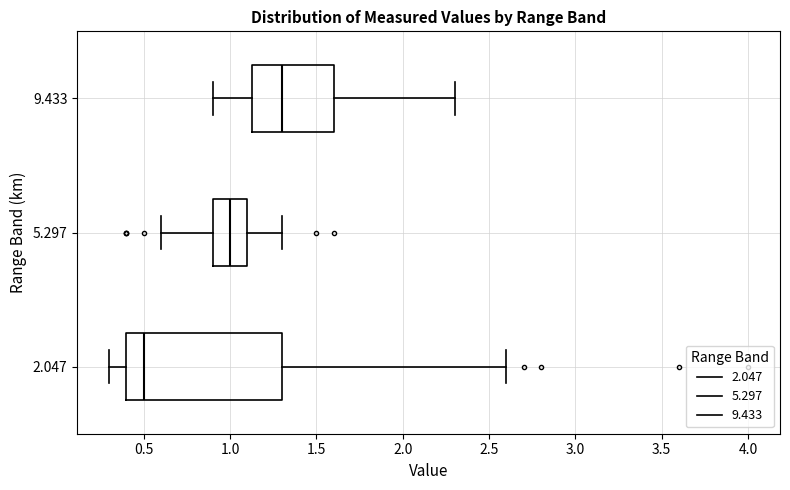

Reading bottom to top, read every box against the x-axis: the position of its median line, the range the box covers, and the ends of its whiskers. The values are not printed on the chart, so give them approximately, as read against the axis.

2.047: median 0.50, box 0.40 to 1.30, whiskers 0.30 to 2.60
5.297: median 1.00, box 0.90 to 1.10, whiskers 0.60 to 1.30
9.433: median 1.30, box 1.15 to 1.60, whiskers 0.90 to 2.30